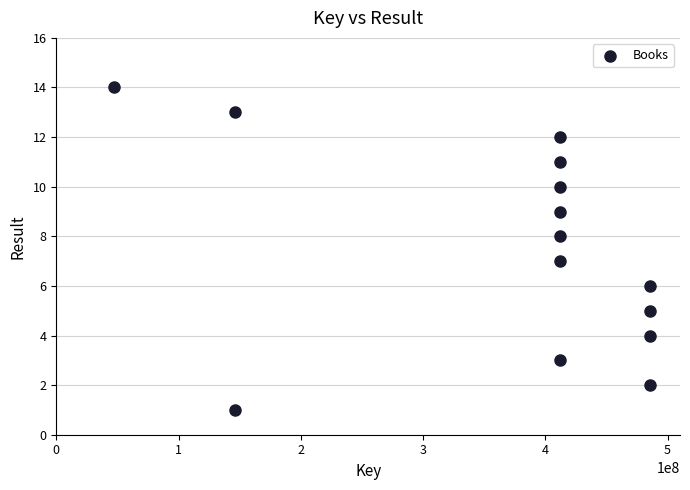

What is the range of X values (max minus min)?

439030057